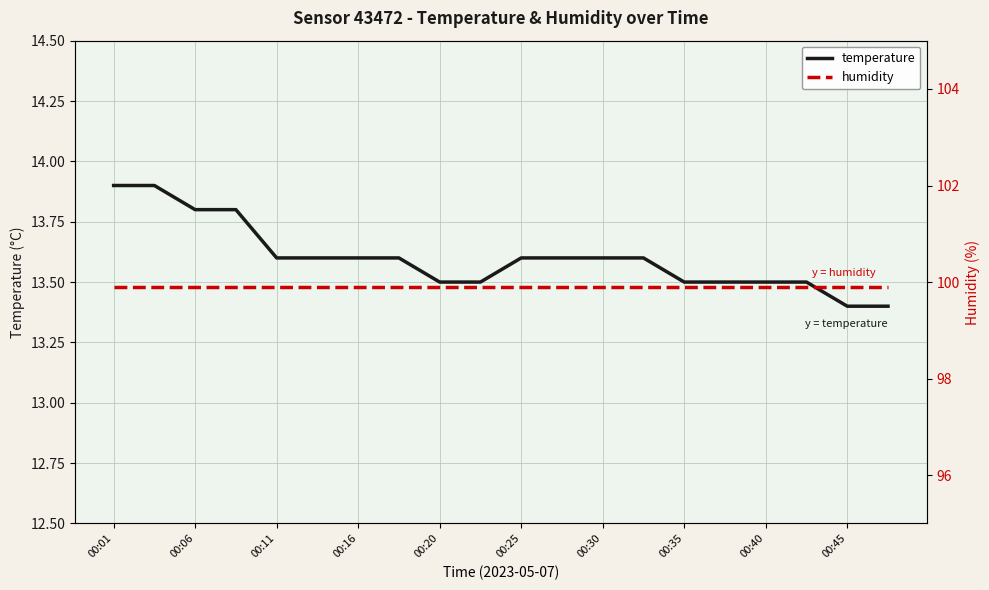

True or false: temperature has a value of 13.8 at 00:06.

True